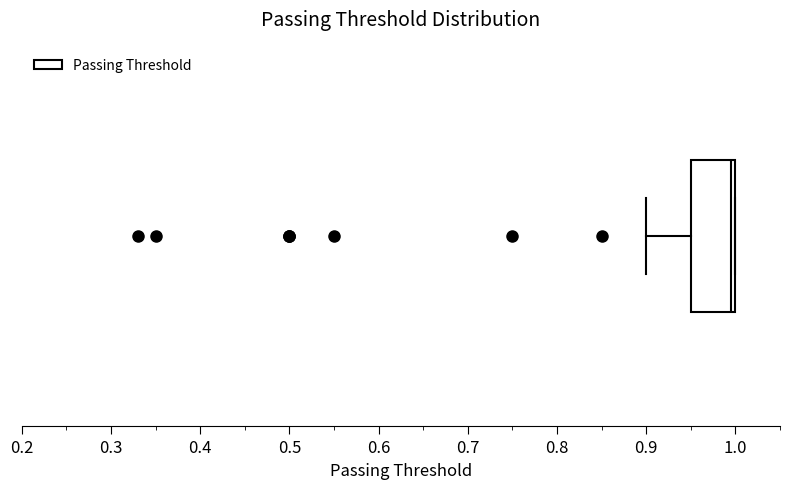

Read this box plot against the x-axis: the position of the median line, the range covered by the box, and the ends of both whiskers. The values are not printed on the chart, so give them approximately, as read against the axis.

median 1.00 (just left of the box's right edge), box 0.95 to 1.00, whiskers 0.90 to 1.00